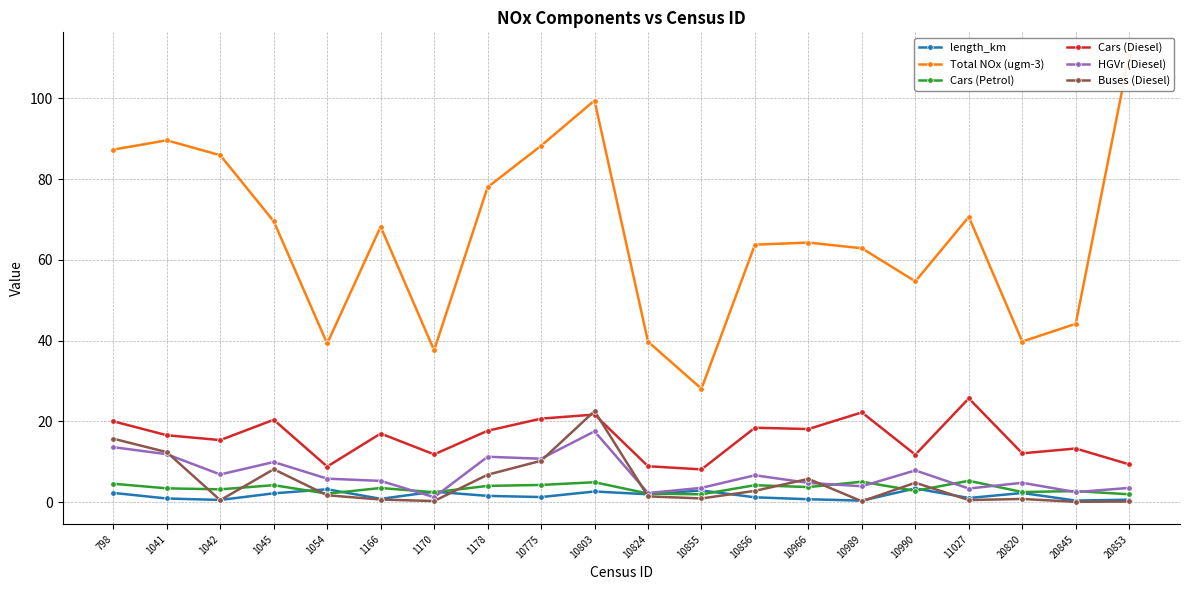

How many interior local peaks does the length_km series have?

6